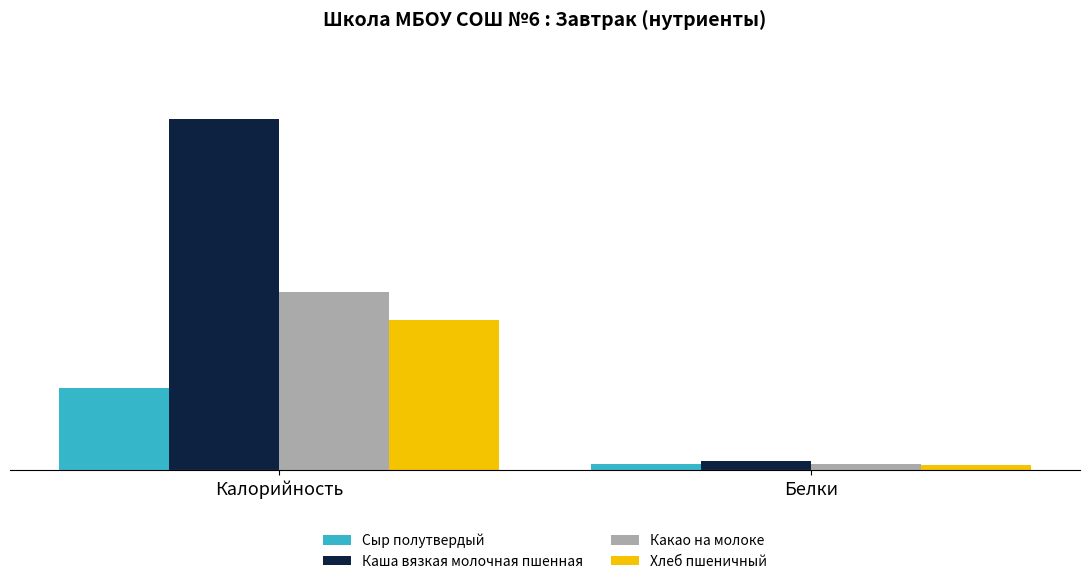

Does the chart contain stacked bars?

No